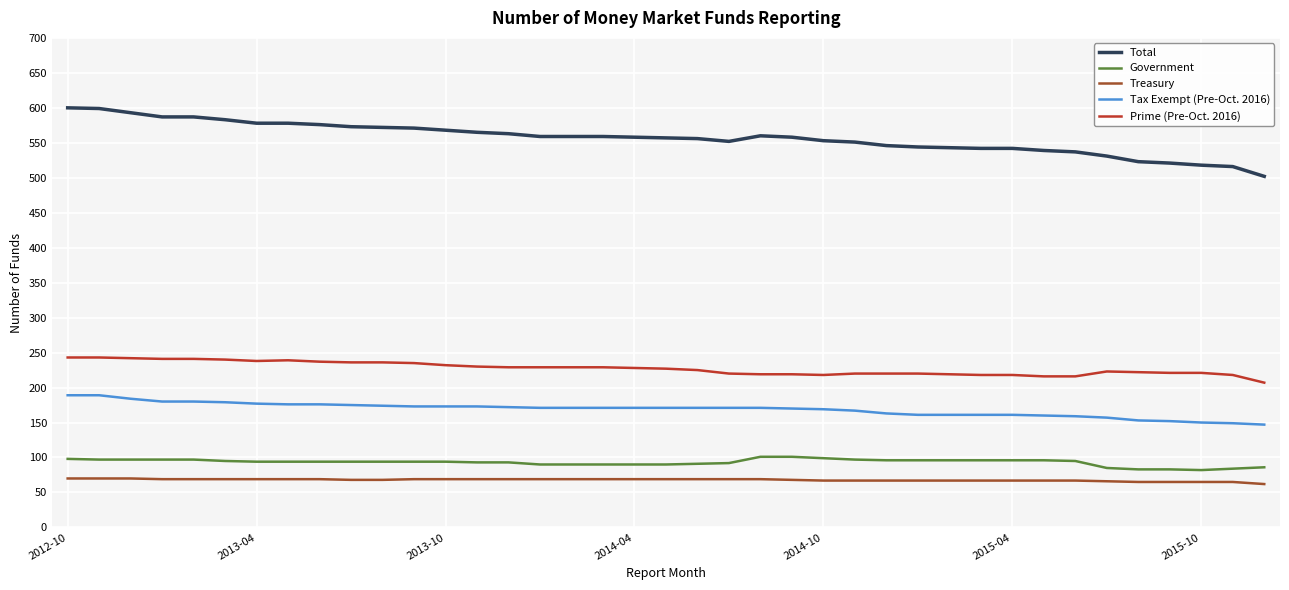

What is the maximum value shown in the chart?

600